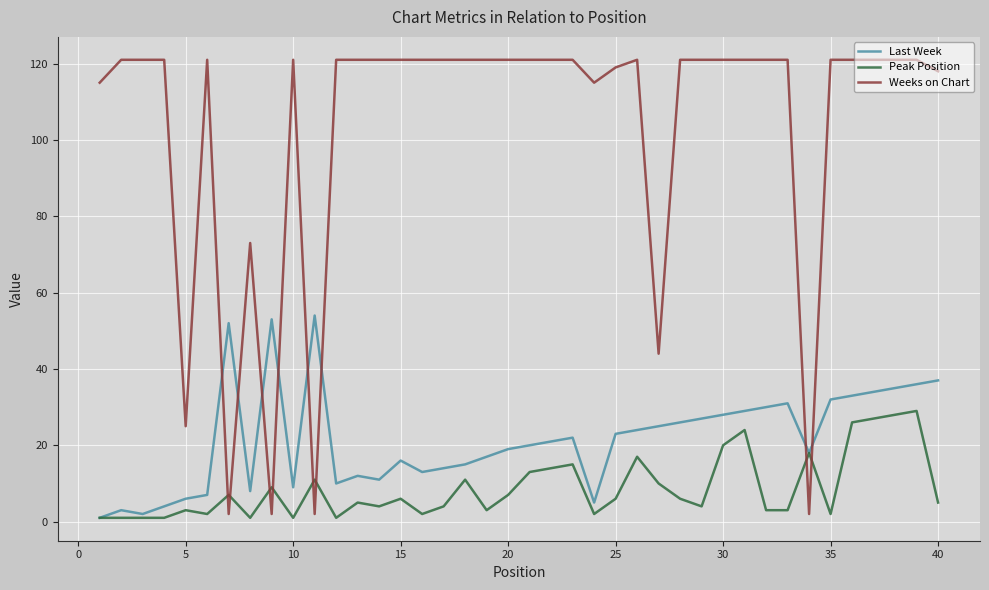

True or false: Peak Position and Weeks on Chart intersect in this chart.

True